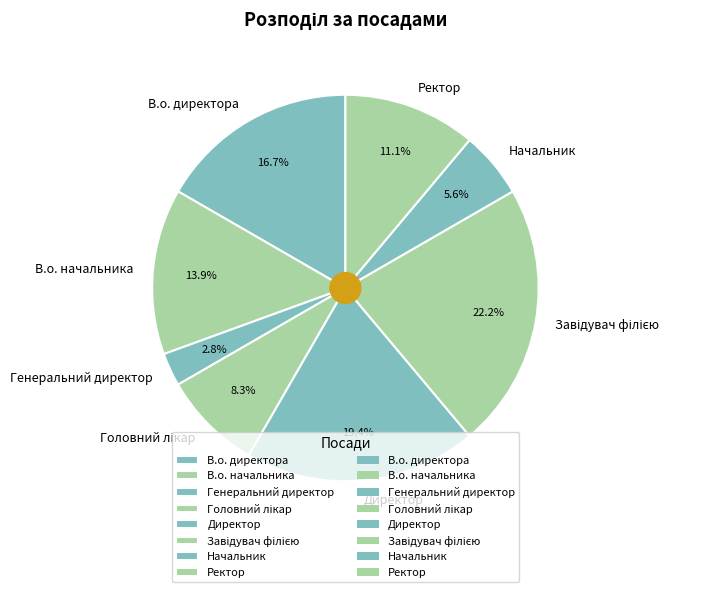

To the nearest percent, what is the difference between the В.о. начальника and Начальник slice percentages?

8%